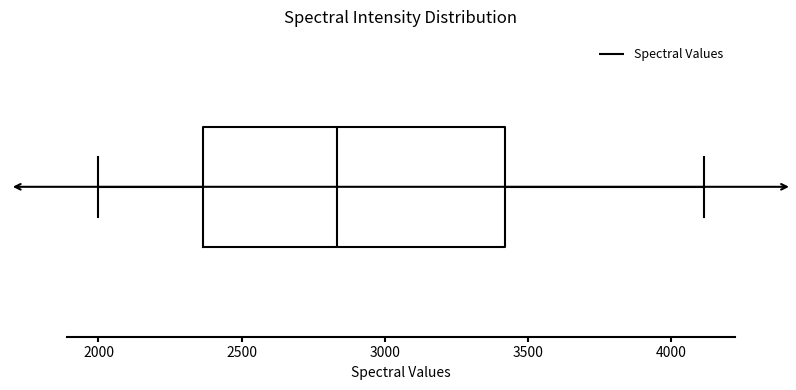

Where does the left whisker of the box end on the x-axis? The values are not printed on the chart, so give them approximately, as read against the axis.

2000